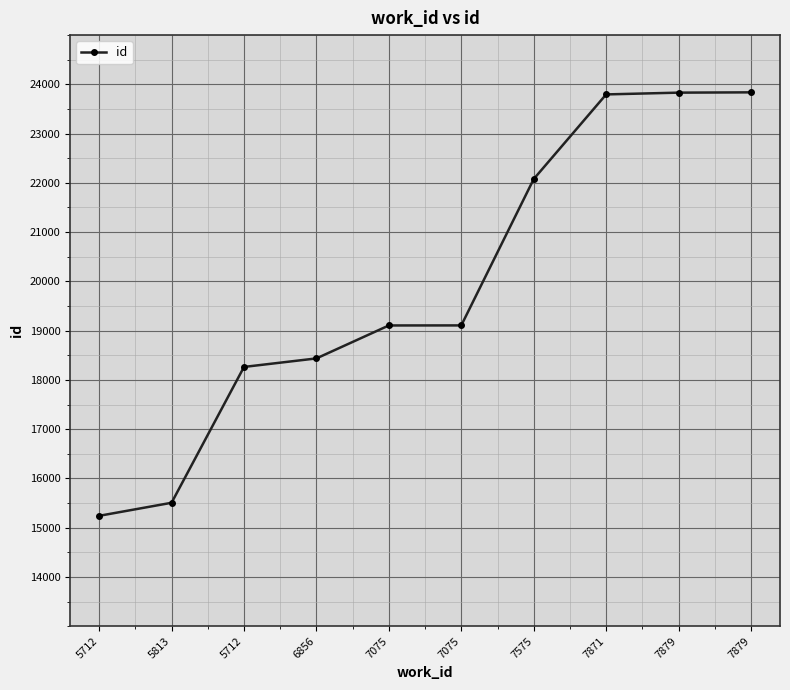

Rank the categories by value from lowest to highest.

5712, 5813, 5712, 6856, 7075, 7075, 7575, 7871, 7879, 7879